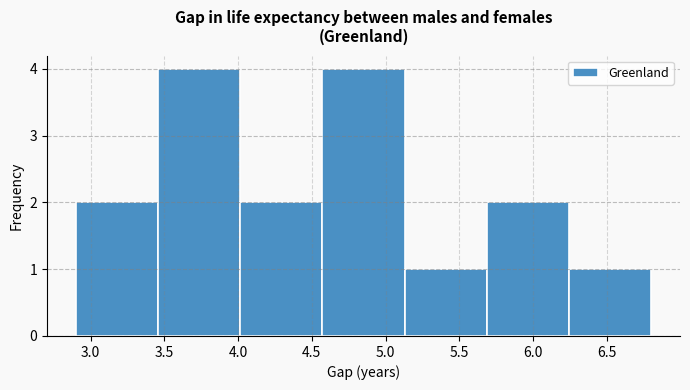

Reading left to right, transcribe this chart: for each bar, give the range it covers on the x-axis and its height. Neither the bar edges nor the heights are printed on the chart, so give them approximately, as read against the axes.

2.90 to 3.45: 2
3.45 to 4.00: 4
4.00 to 4.55: 2
4.55 to 5.15: 4
5.15 to 5.70: 1
5.70 to 6.25: 2
6.25 to 6.80: 1